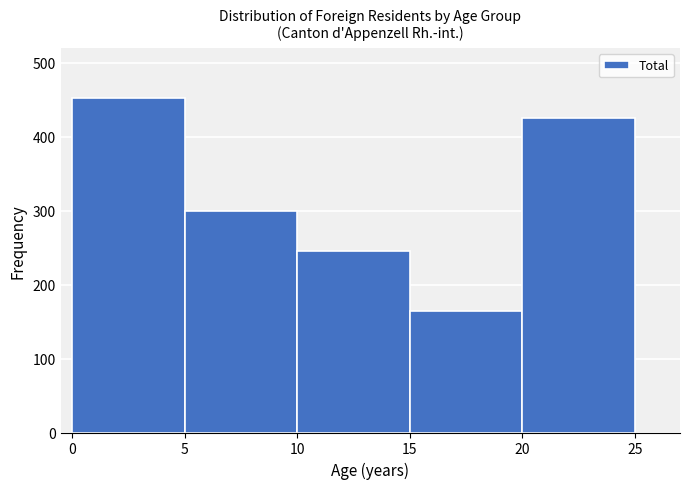

What is the height of the bar covering 15 to 20 on the x-axis? The values are not printed on the chart, so give them approximately, as read against the axis.

170